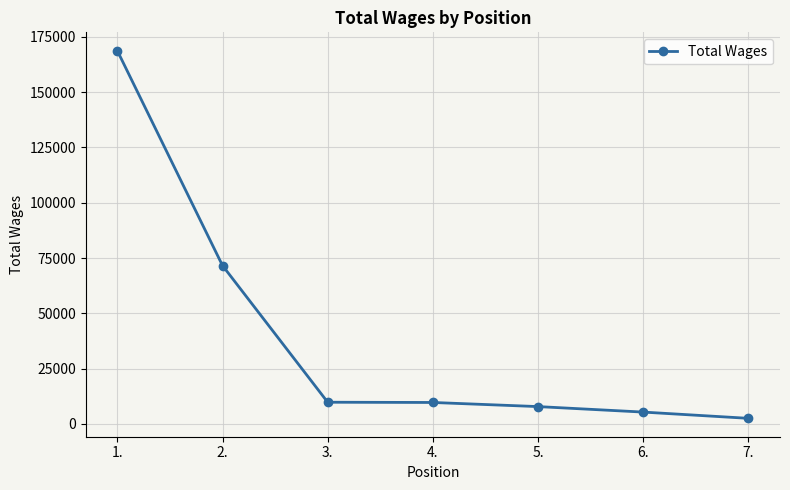

What is the average value?

39385